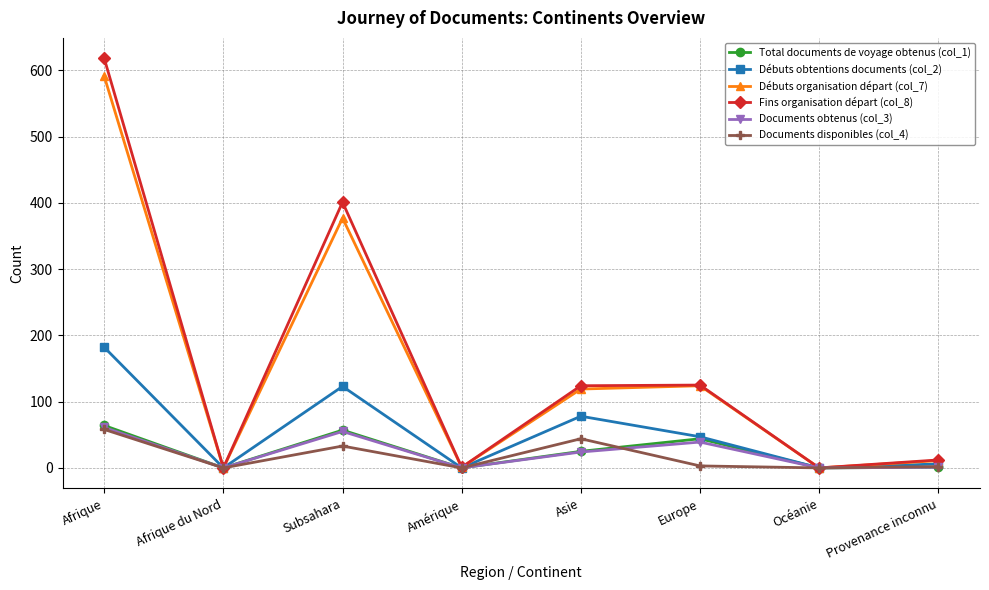

Is the value of Débuts obtentions documents (col_2) at Afrique du Nord greater than the value of Total documents de voyage obtenus (col_1) at Afrique?

No